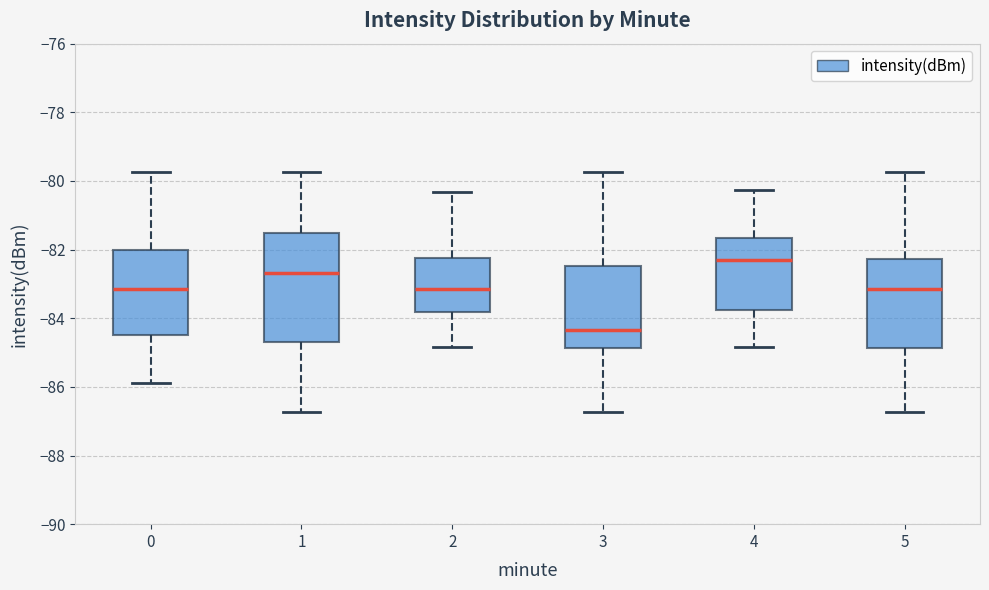

Comparing the boxes themselves (not the whiskers), which one is the tallest?

1